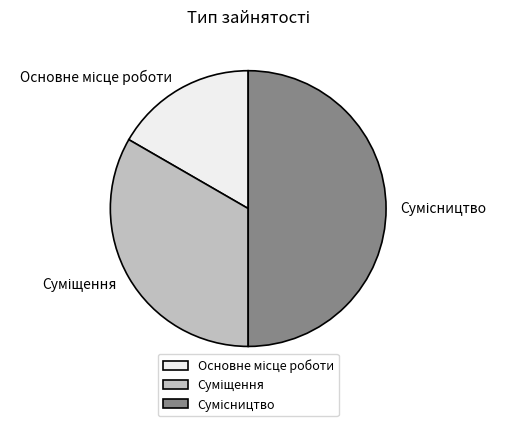

How much of the chart is everything except Суміщення?

66.7%